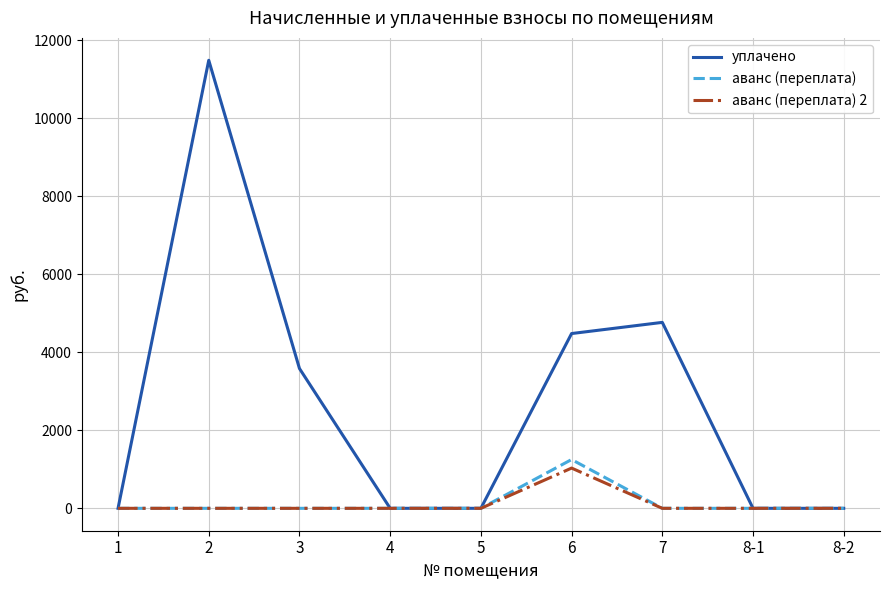

What is the spread (max minus min) of values at 7?

4768.5